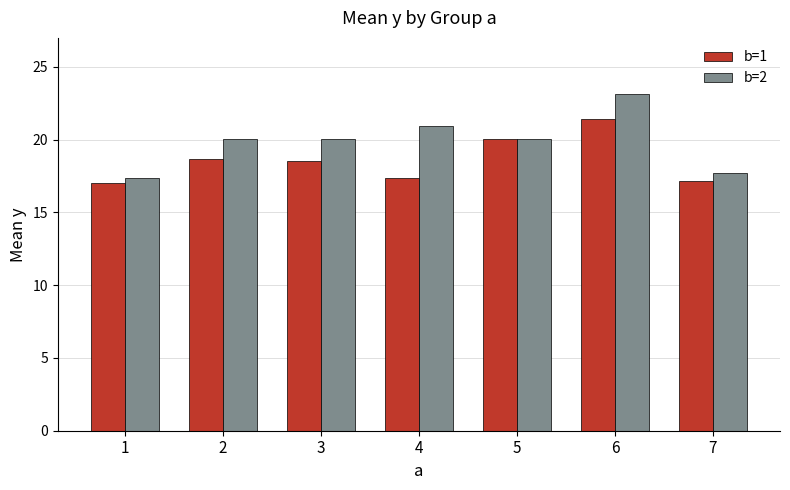

How many categories are shown in the chart?

7